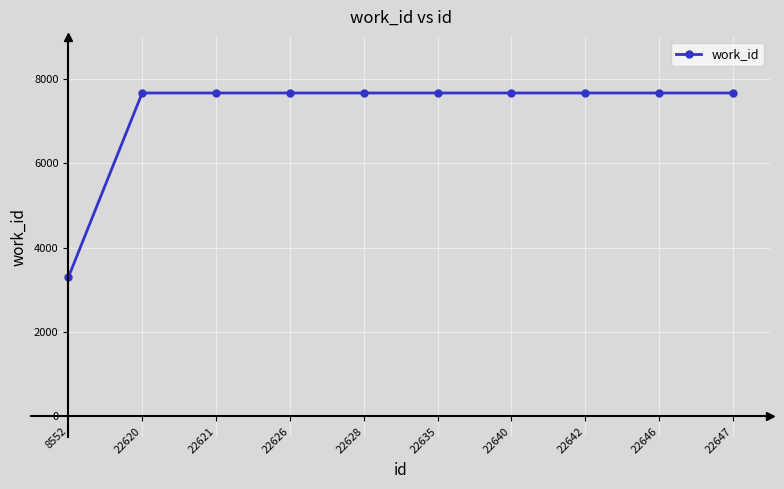

Reading right to left, transcribe all the data shown in this chart.

7665	7665	7665	7665	7665	7665	7665	7665	7665	3290